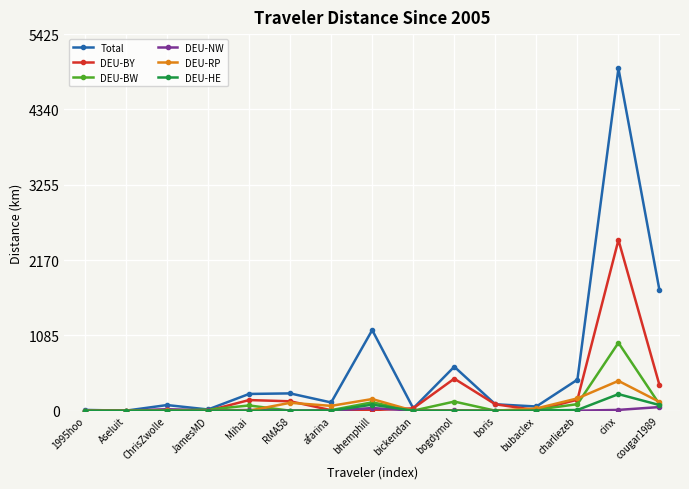

The value of Total at bogdymol is 1050.4. True or false?

False